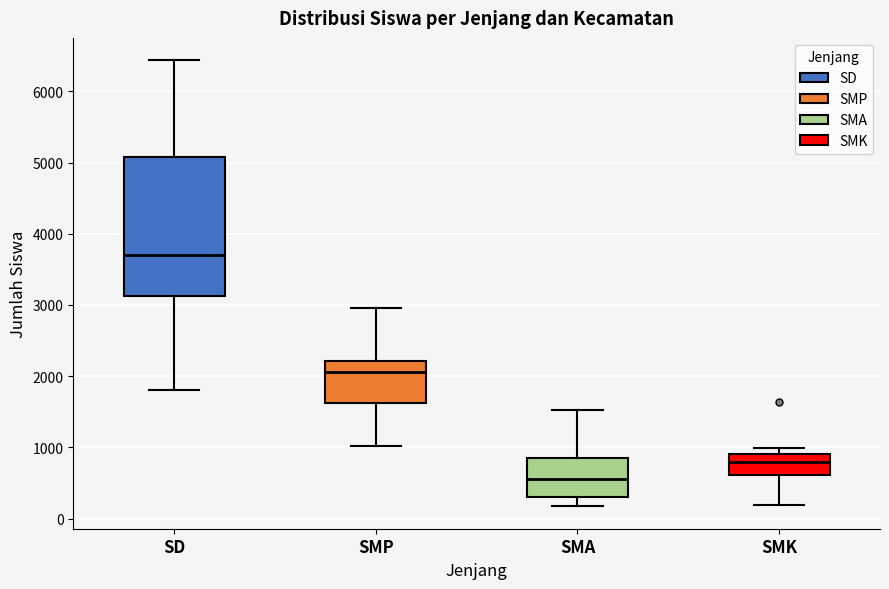

Reading left to right, transcribe this box plot: for each box, give where its median line is, the range the box spans, and where its two whiskers end, as read against the y-axis. The values are not printed on the chart, so give them approximately, as read against the axis.

SD: median 3700, box 3100 to 5100, whiskers 1800 to 6400
SMP: median 2100, box 1600 to 2200, whiskers 1000 to 3000
SMA: median 600, box 300 to 900, whiskers 200 to 1500
SMK: median 800, box 600 to 900, whiskers 200 to 1000